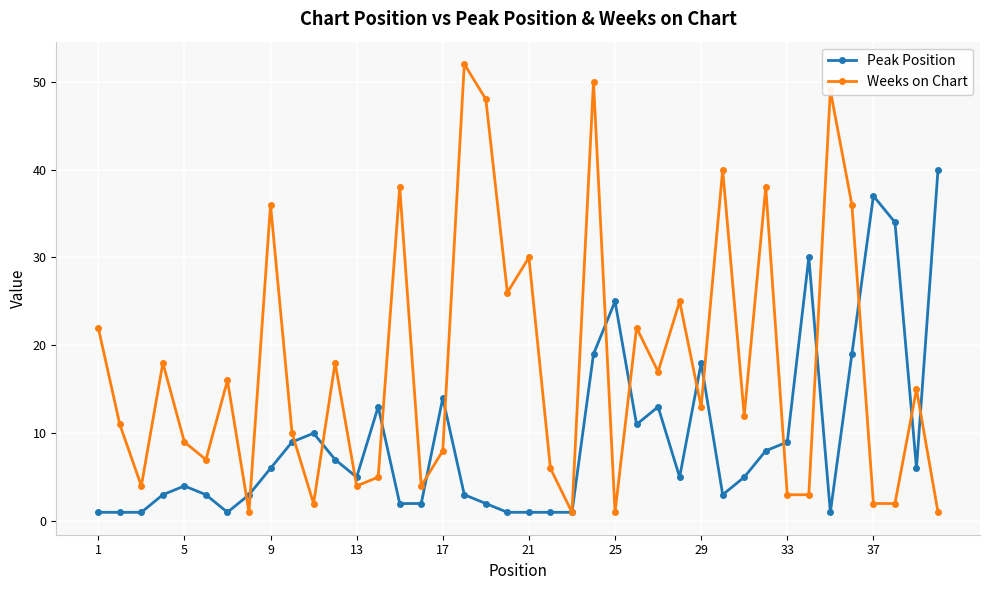

What are all the series names shown in the legend?

Peak Position, Weeks on Chart